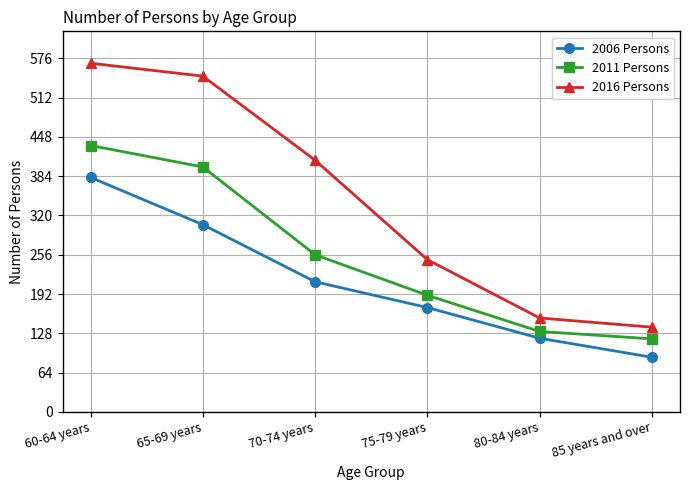

At which label does 2011 Persons reach its minimum?

85 years and over